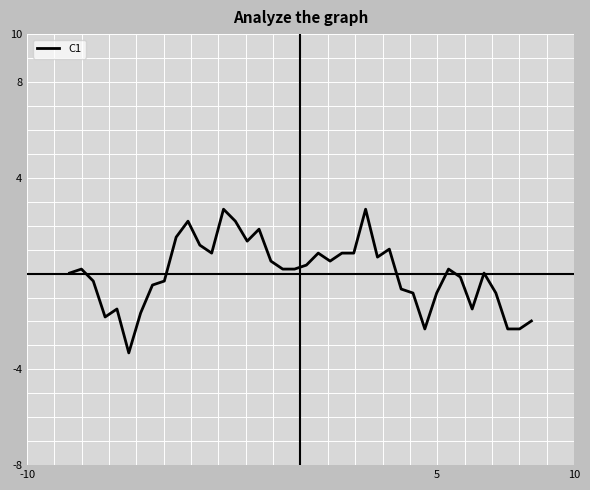

What is the smallest value displayed?

-3.3